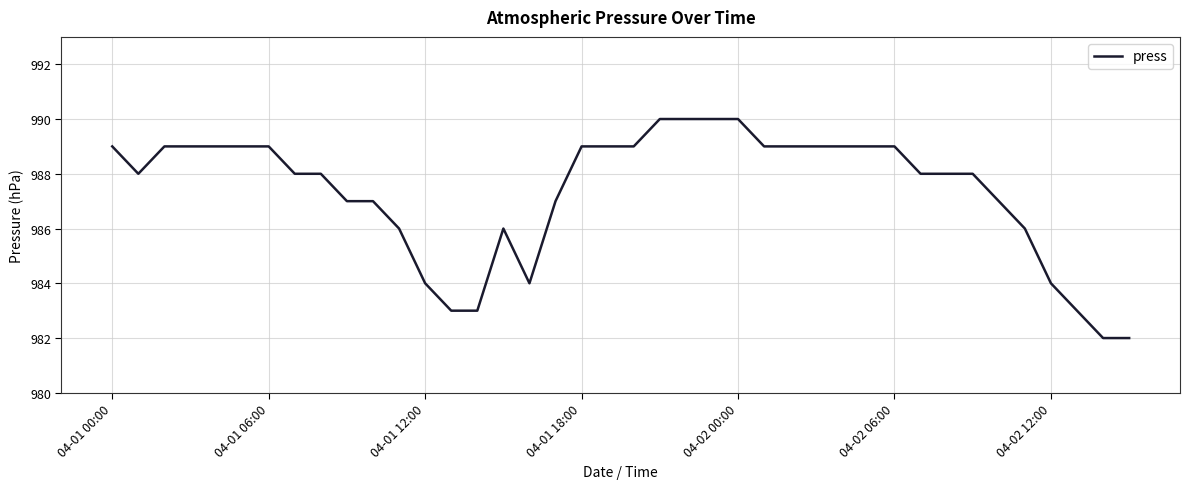

Reading left to right, list all the values displayed in this chart.

989	988	989	989	989	989	989	988	988	987	987	986	984	983	983	986	984	987	989	989	989	990	990	990	990	989	989	989	989	989	989	988	988	988	987	986	984	983	982	982